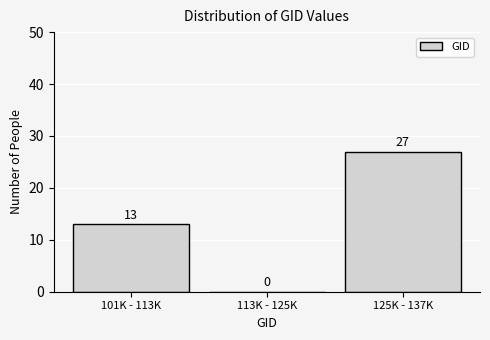

Reading left to right, transcribe all the data shown in this chart.

101K - 113K=13	113K - 125K=0	125K - 137K=27